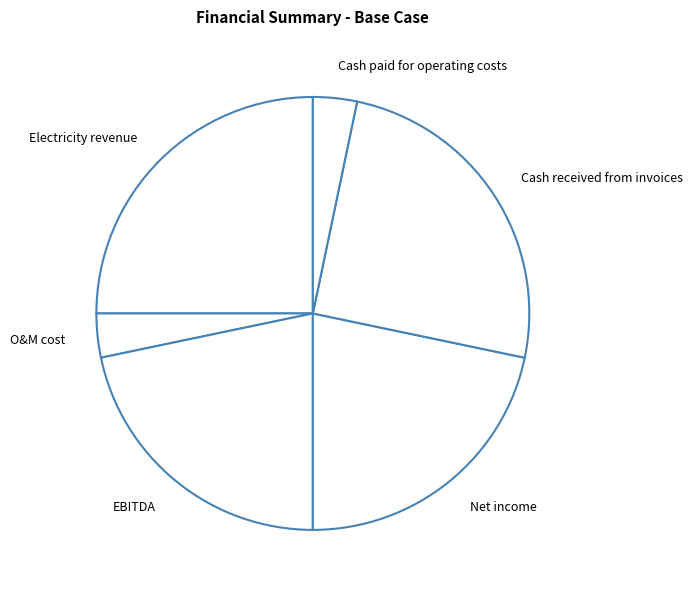

How many segments does this pie chart have?

6